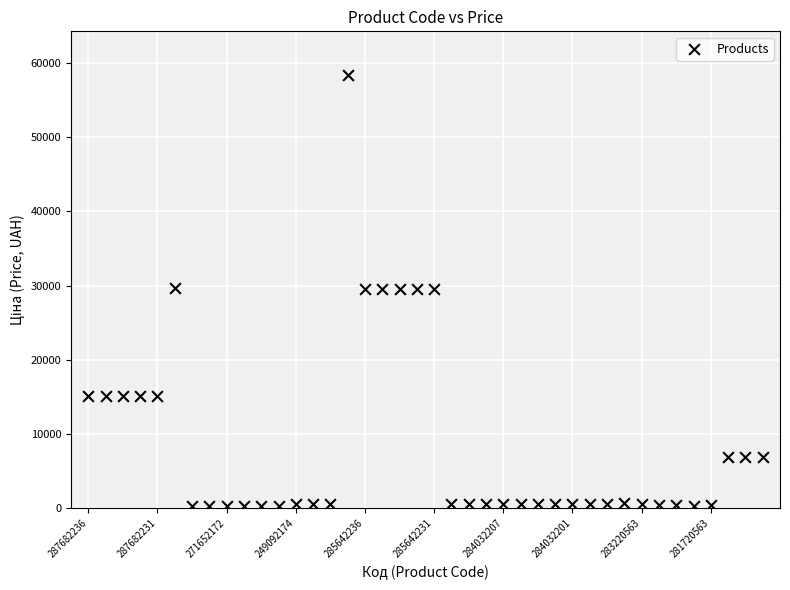

What is the range of Y values (max minus min)?

58116.2